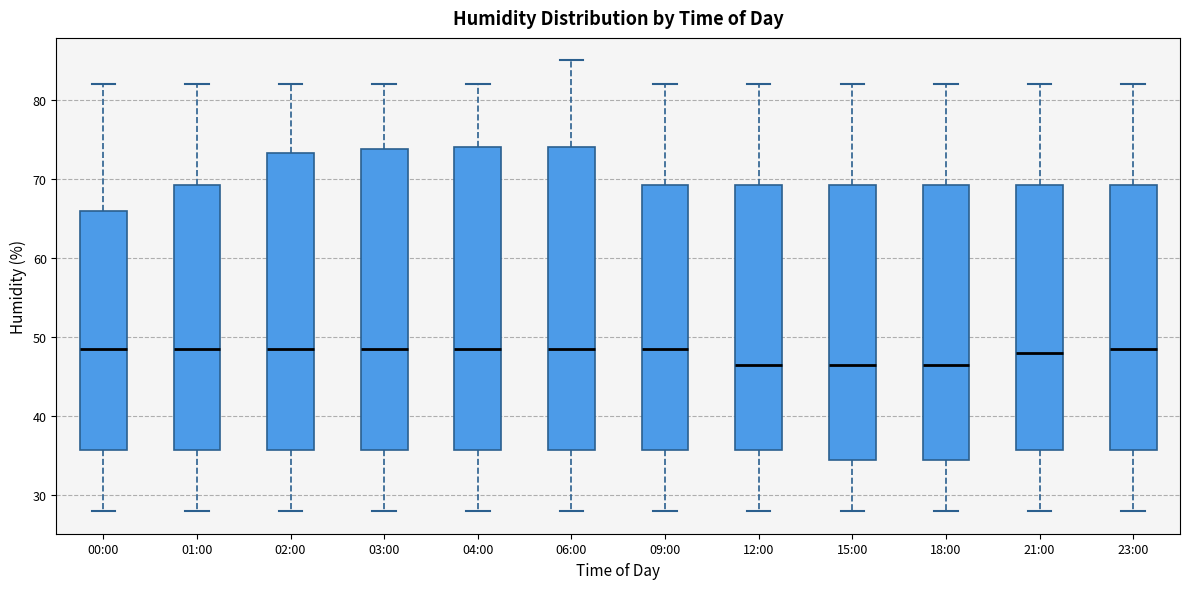

Where is the upper edge of the box for 00:00 on the y-axis? The values are not printed on the chart, so give them approximately, as read against the axis.

66